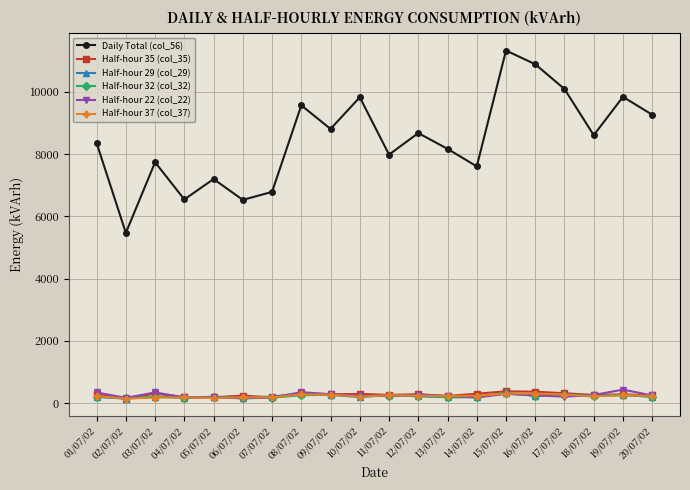

What position from the right is 05/07/02?

16